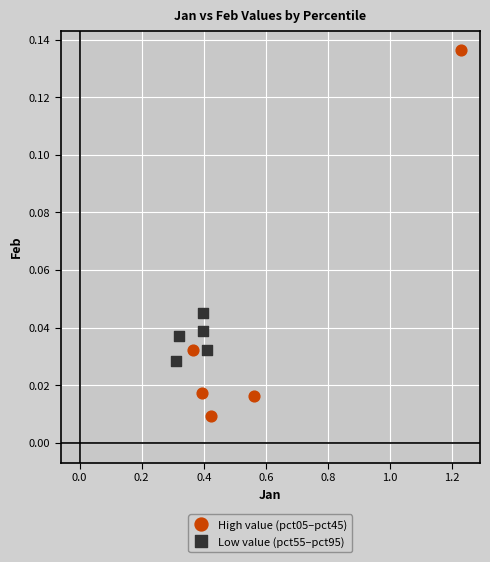

Which series reaches the maximum Y coordinate?

High value (pct05–pct45)